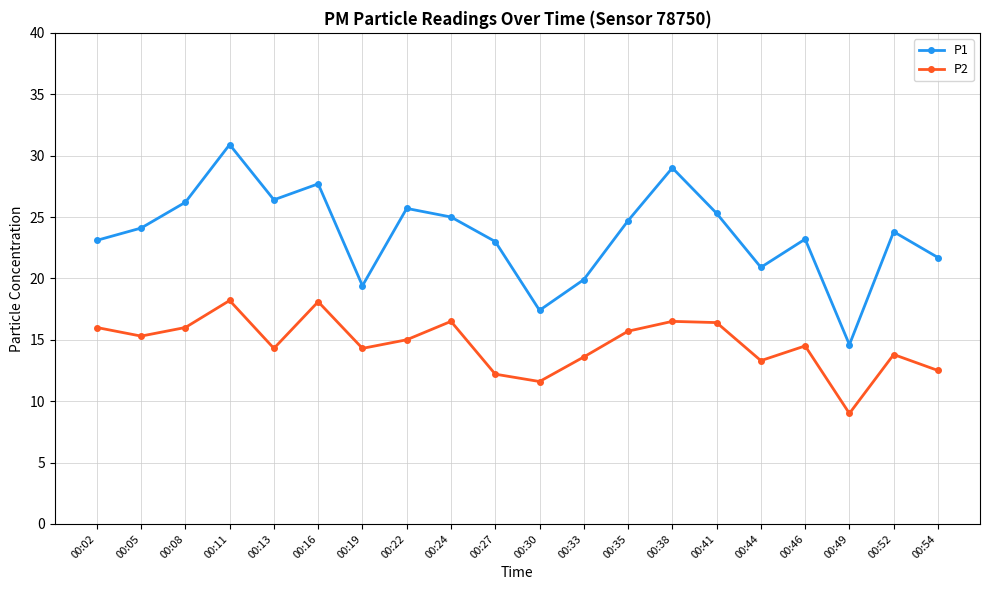

At which label is P1 closest to 22?

00:54